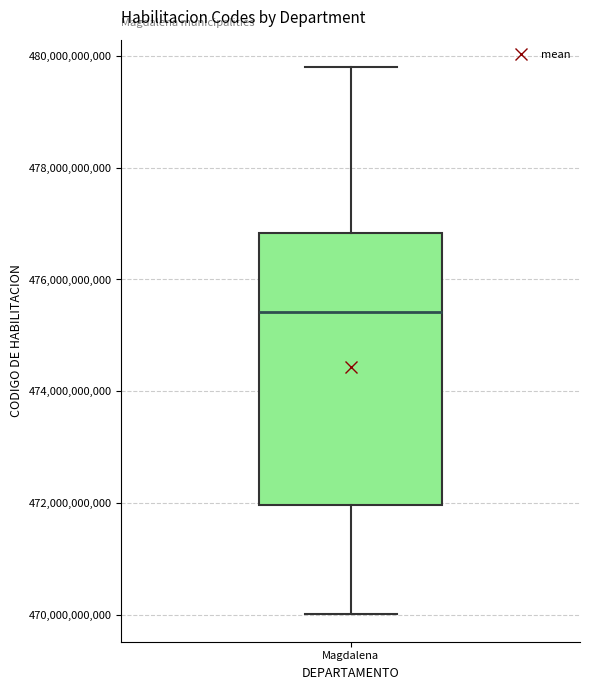

Transcribe this box plot: give where the median line is, the range the box spans, and where the two whiskers end, as read against the y-axis. The values are not printed on the chart, so give them approximately, as read against the axis.

median 475400000000, box 472000000000 to 476800000000, whiskers 470000000000 to 479800000000